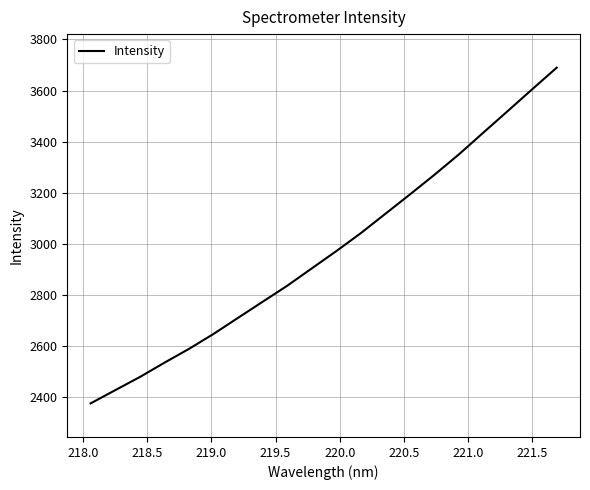

What is the smallest value displayed?

2376.6